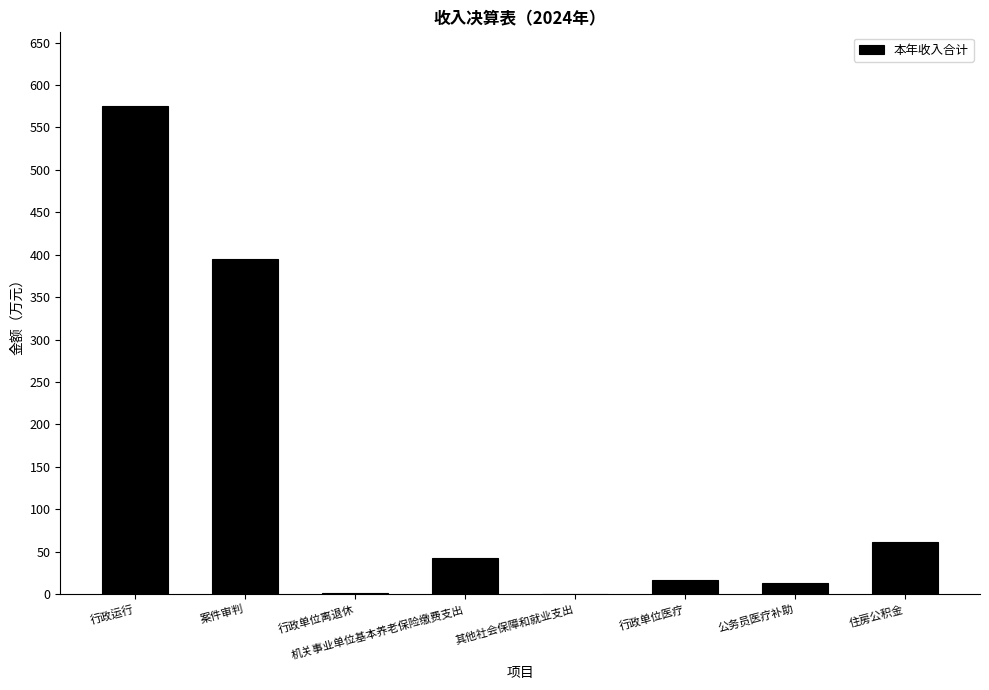

Which has a higher value, 住房公积金 or 公务员医疗补助?

住房公积金